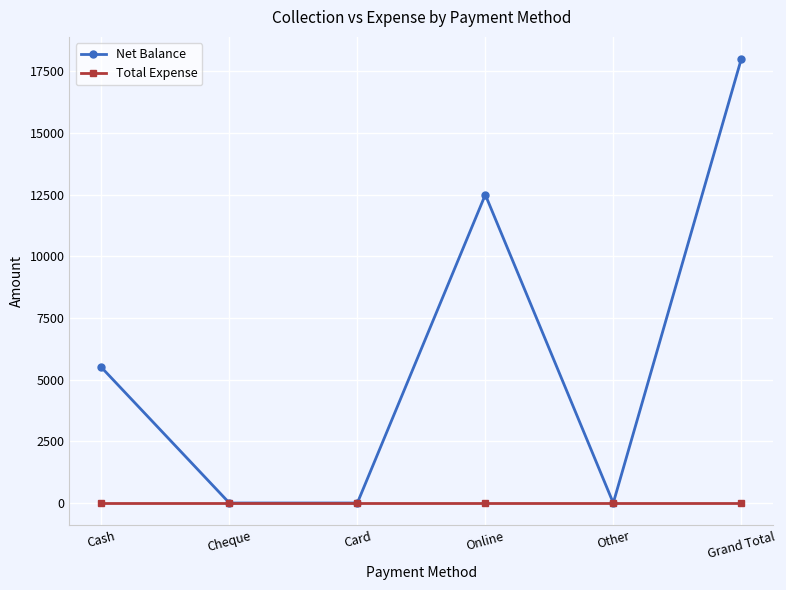

At which category does Net Balance reach its first local peak?

Online